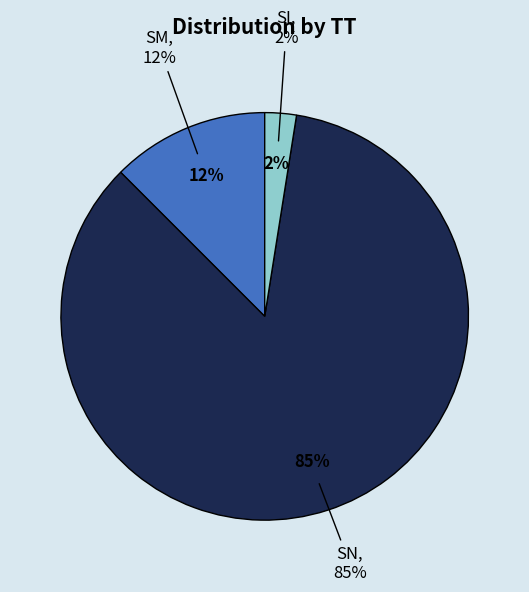

Rank the categories by value from lowest to highest.

SI, SM, SN